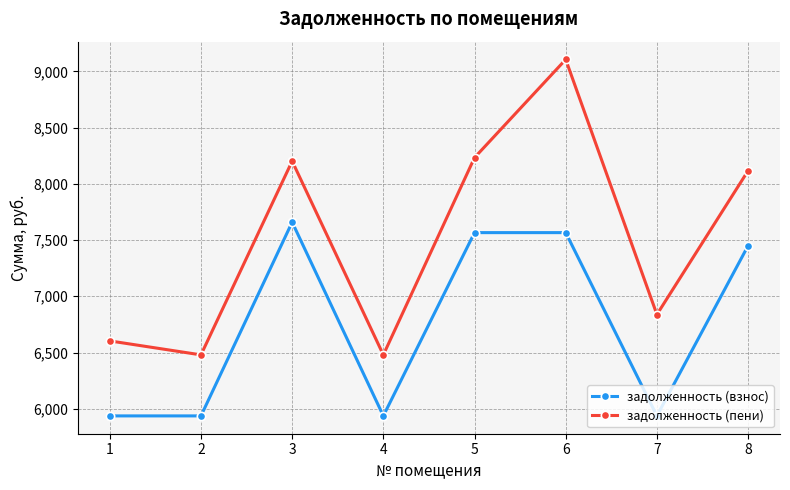

Which series has the widest spread of values?

задолженность (пени)